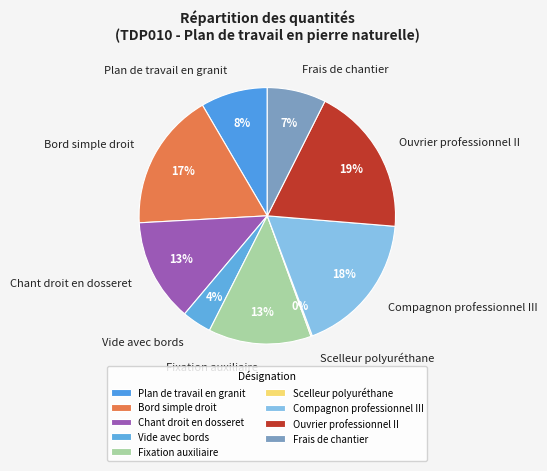

Does any single category account for the majority?

No